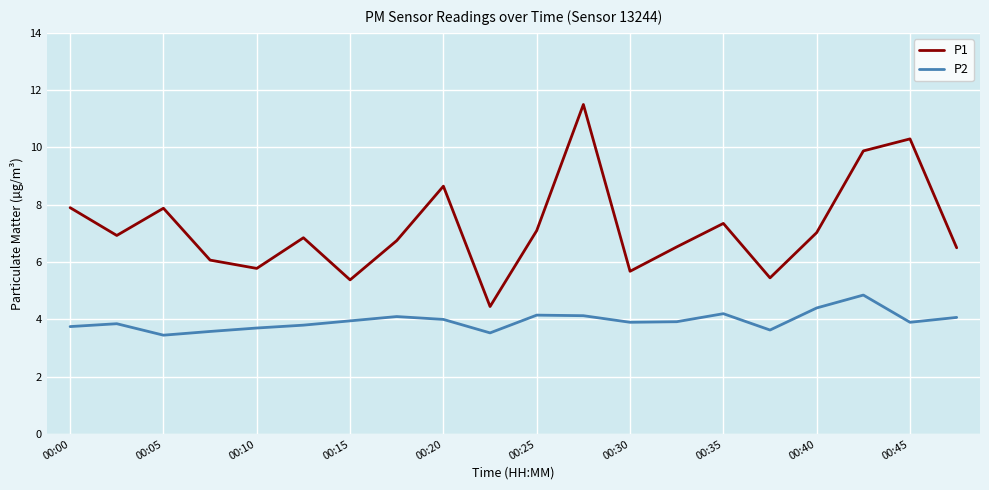

True or false: P2 and P1 intersect in this chart.

False